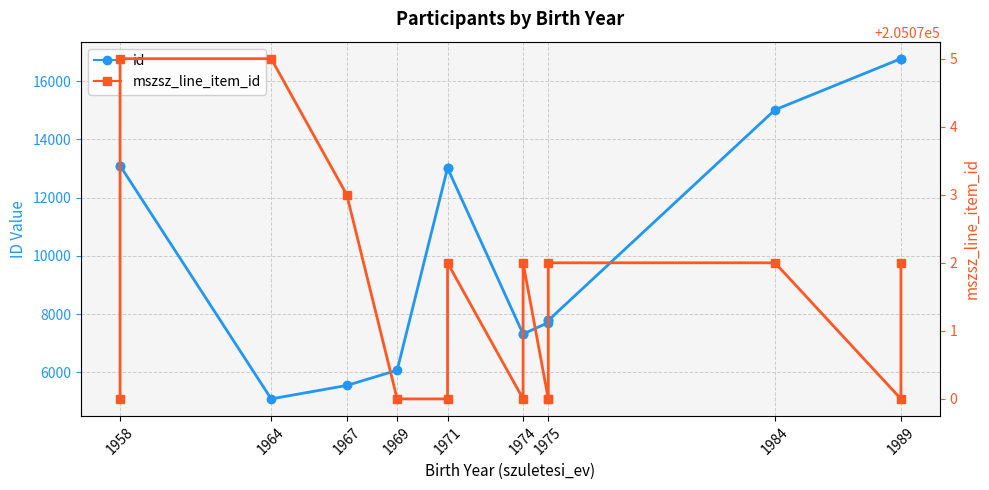

At which category does the chart reach its peak across all series?

1958